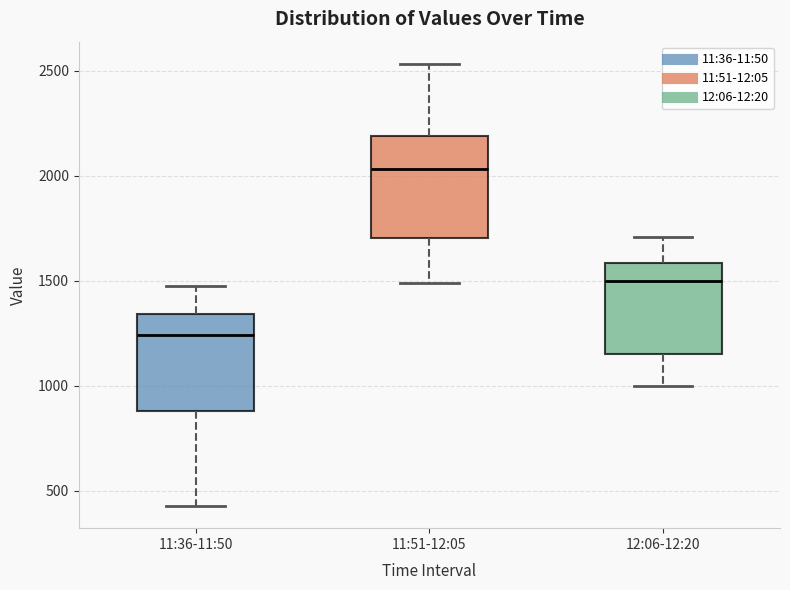

Reading left to right, read every box against the y-axis: the position of its median line, the range the box covers, and the ends of its whiskers. The values are not printed on the chart, so give them approximately, as read against the axis.

11:36-11:50: median 1250, box 900 to 1350, whiskers 450 to 1500
11:51-12:05: median 2050, box 1700 to 2200, whiskers 1500 to 2550
12:06-12:20: median 1500, box 1150 to 1600, whiskers 1000 to 1700